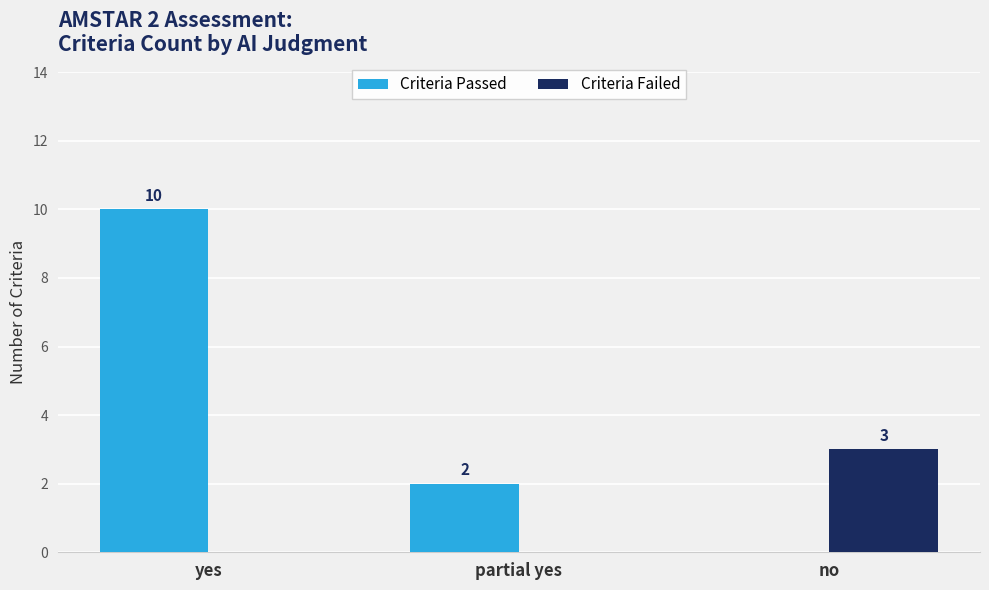

Where does the Criteria Passed series first go above 2?

yes